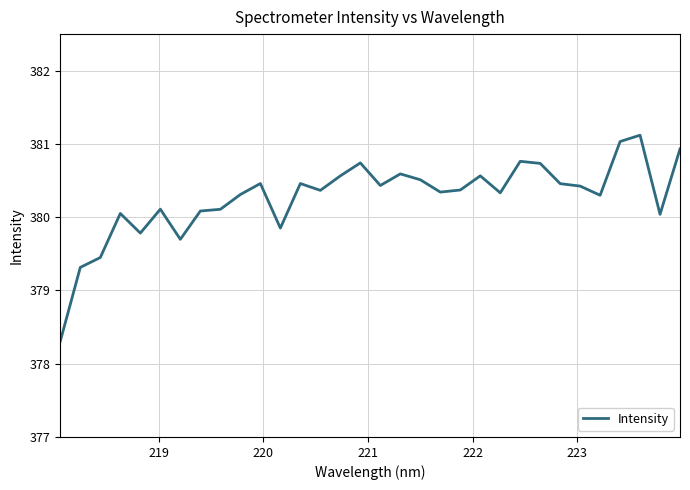

What is the maximum value shown in the chart?

381.1